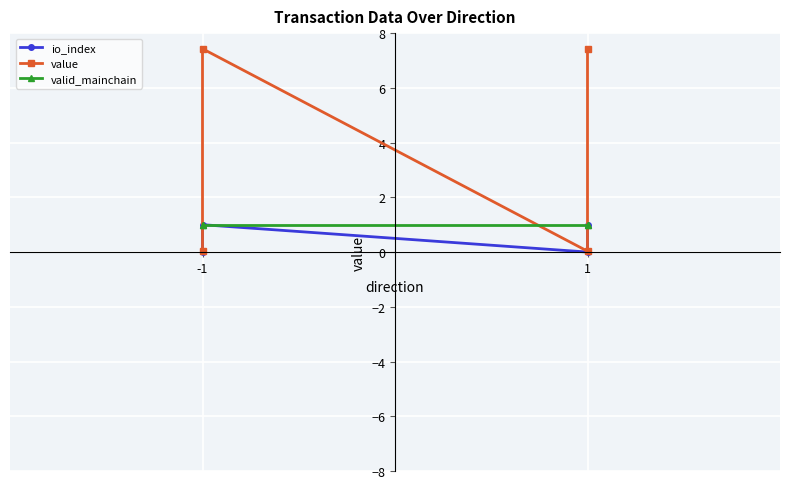

What is the difference between the maximum and minimum values in the value series?

7.4